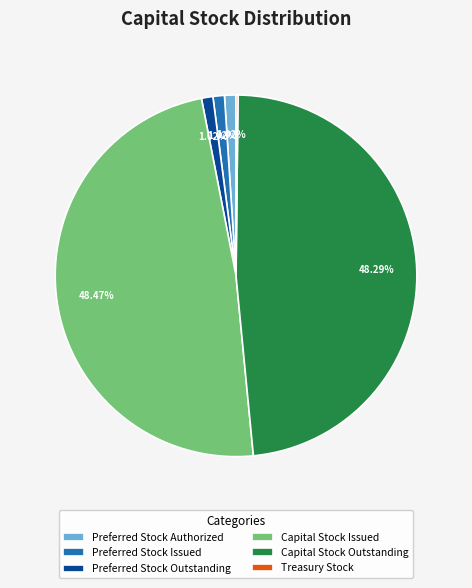

What is the ratio of the value at Preferred Stock Authorized to the value at Preferred Stock Outstanding?

1.0